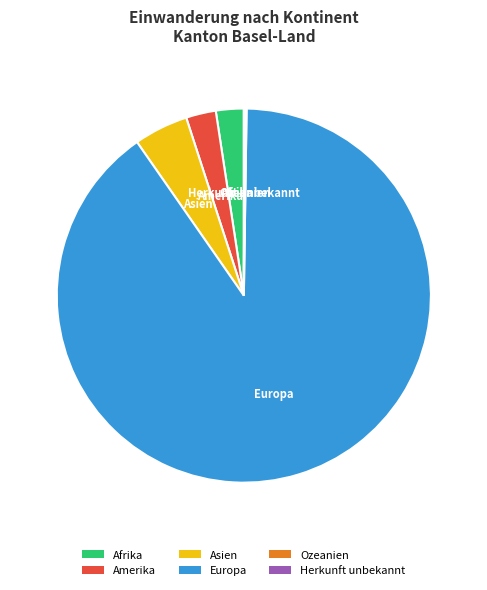

Which slice is the largest?

Europa